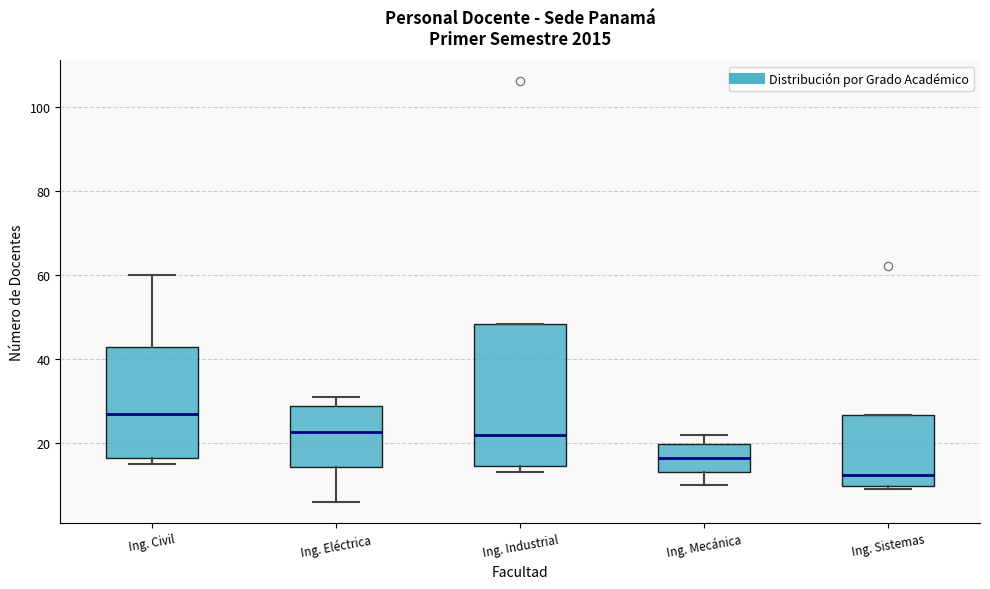

Reading left to right, transcribe this box plot: for each box, give where its median line is, the range the box spans, and where its two whiskers end, as read against the y-axis. The values are not printed on the chart, so give them approximately, as read against the axis.

Ing. Civil: median 28, box 16 to 42, whiskers 16 (just below the box's lower edge) to 60
Ing. Eléctrica: median 22, box 14 to 28, whiskers 6 to 32
Ing. Industrial: median 22, box 14 to 48, whiskers 14 (just below the box's lower edge) to 48
Ing. Mecánica: median 16, box 14 to 20, whiskers 10 to 22
Ing. Sistemas: median 12, box 10 to 26, whiskers 10 (just below the box's lower edge) to 26